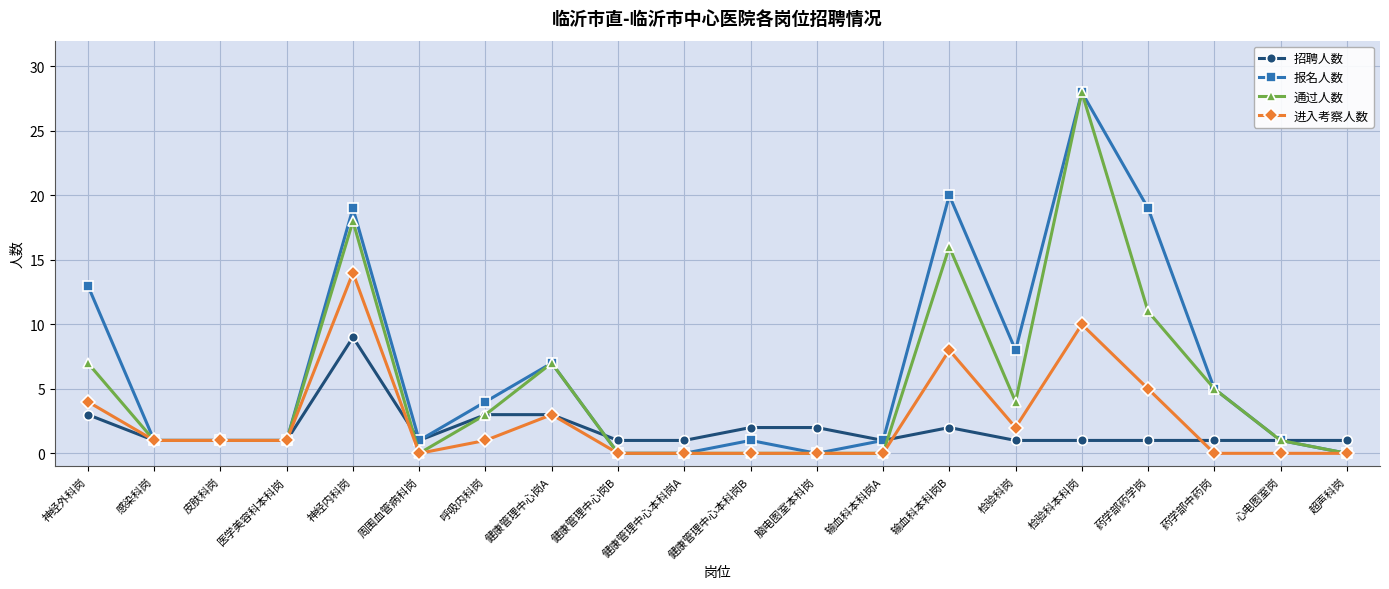

Which category has the highest value in the 进入考察人数 series?

神经内科岗